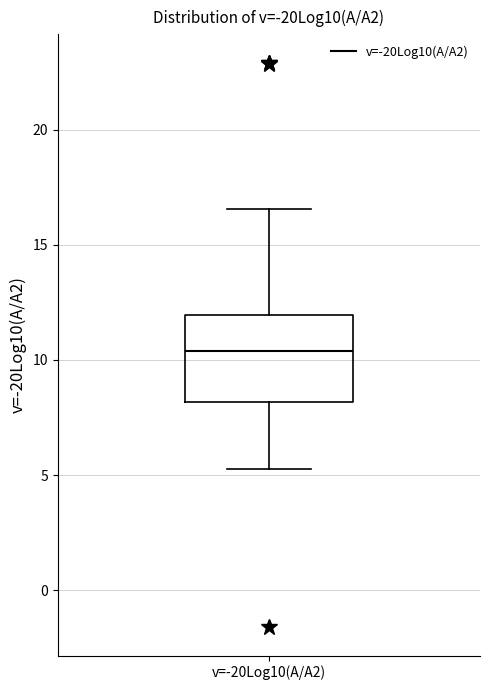

Where does the lower whisker of the box for v=-20Log10(A/A2) end on the y-axis? The values are not printed on the chart, so give them approximately, as read against the axis.

5.0